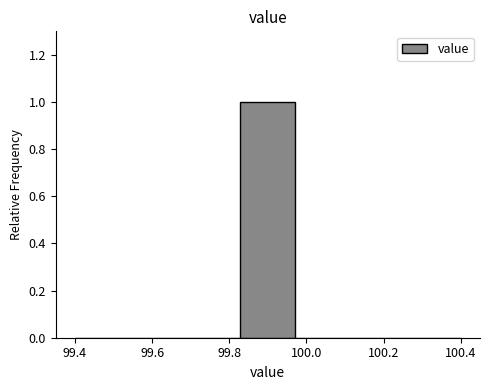

Reading left to right, transcribe this chart: for each bar, give the range it covers on the x-axis and its height. Neither the bar edges nor the heights are printed on the chart, so give them approximately, as read against the axes.

99.40 to 99.54: 0
99.54 to 99.68: 0
99.68 to 99.82: 0
99.82 to 99.98: 1
99.98 to 100.12: 0
100.12 to 100.26: 0
100.26 to 100.40: 0